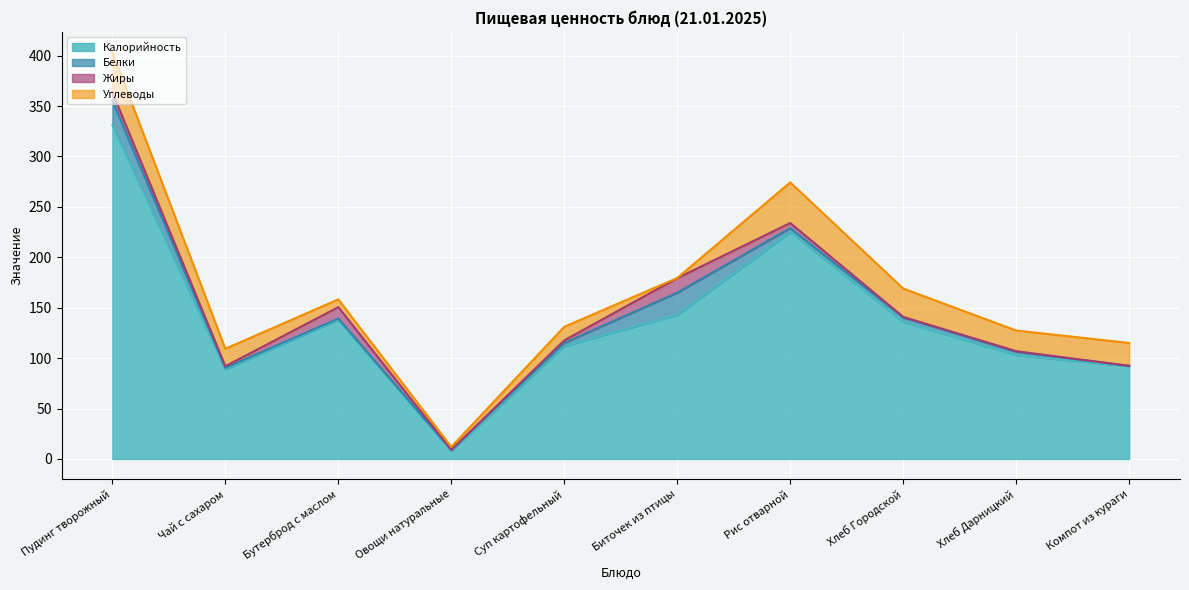

What is the average value of the Углеводы series?

19.3